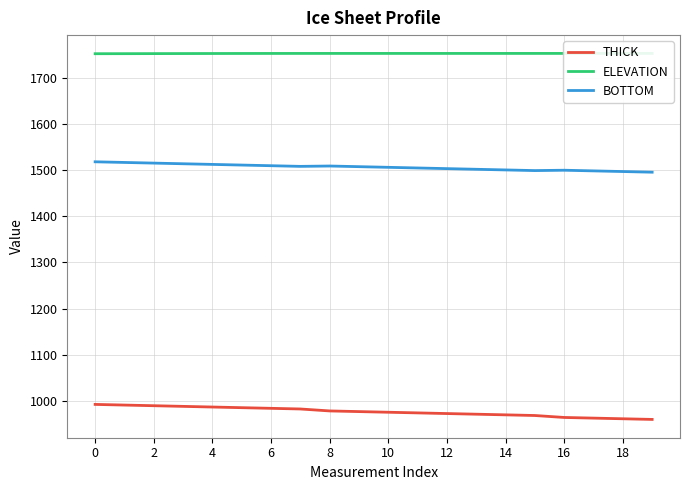

At which label is BOTTOM closest to 1506?

10